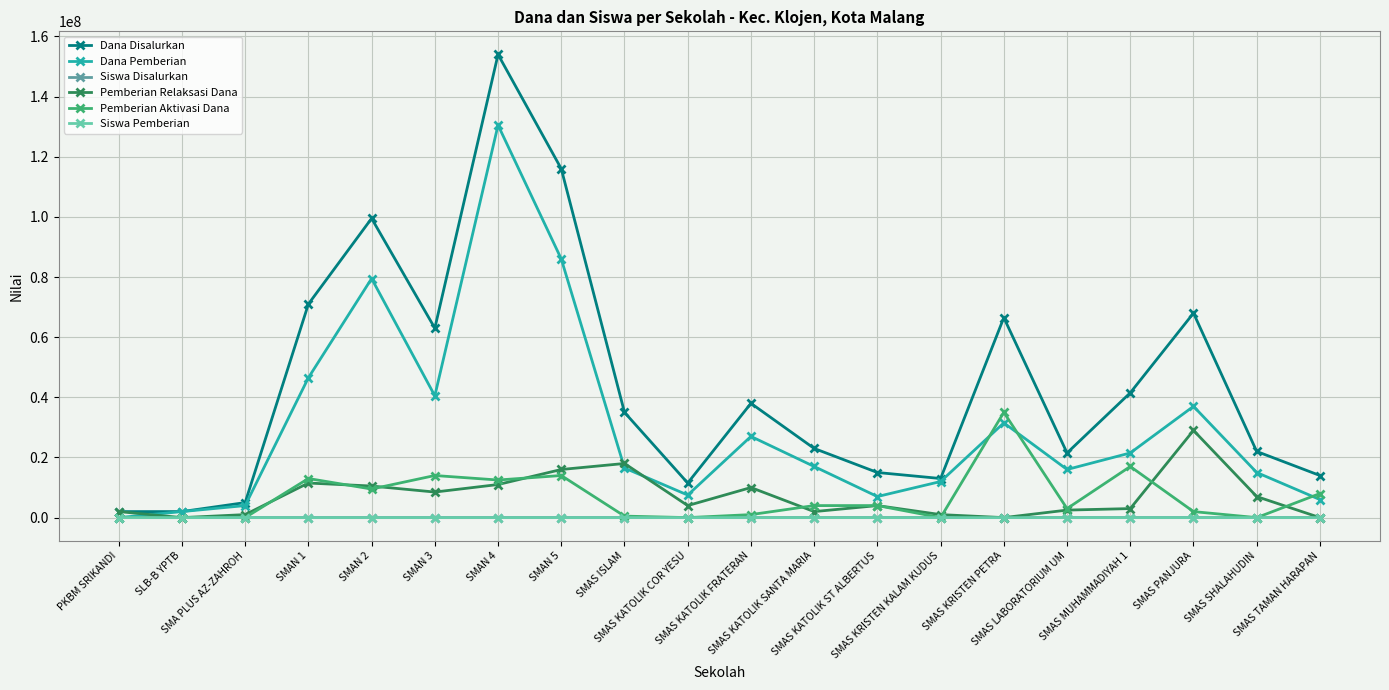

The Pemberian Aktivasi Dana series shows 23880104 at PKBM SRIKANDI. True or false?

False